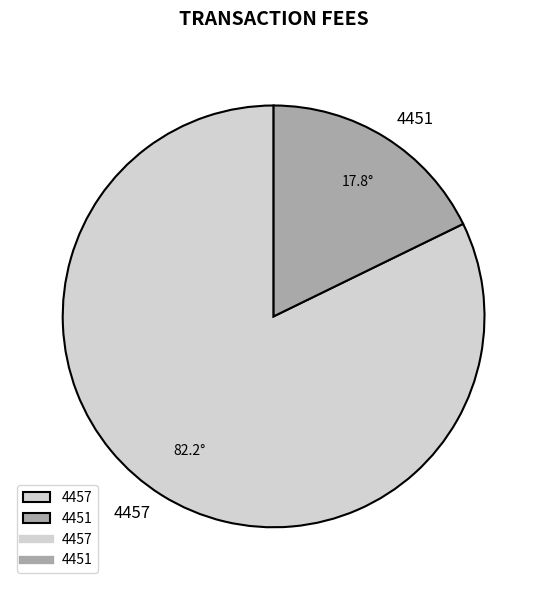

Does 4451 account for over 50% of the chart?

No